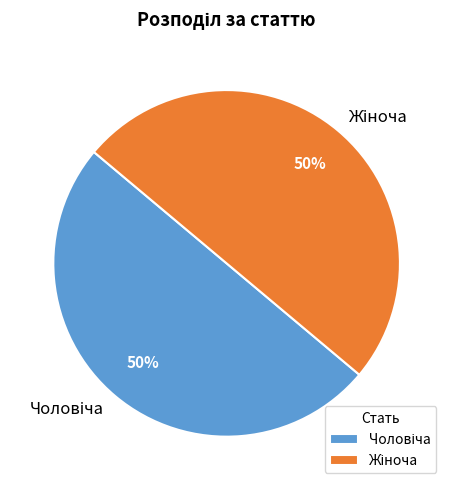

To the nearest percent, what is the average slice percentage?

50%